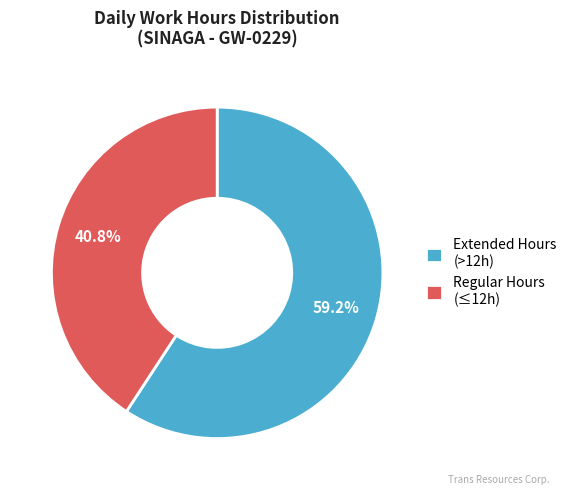

What is the ratio of the value at Extended Hours (>12h) to the value at Regular Hours (≤12h)?

1.5